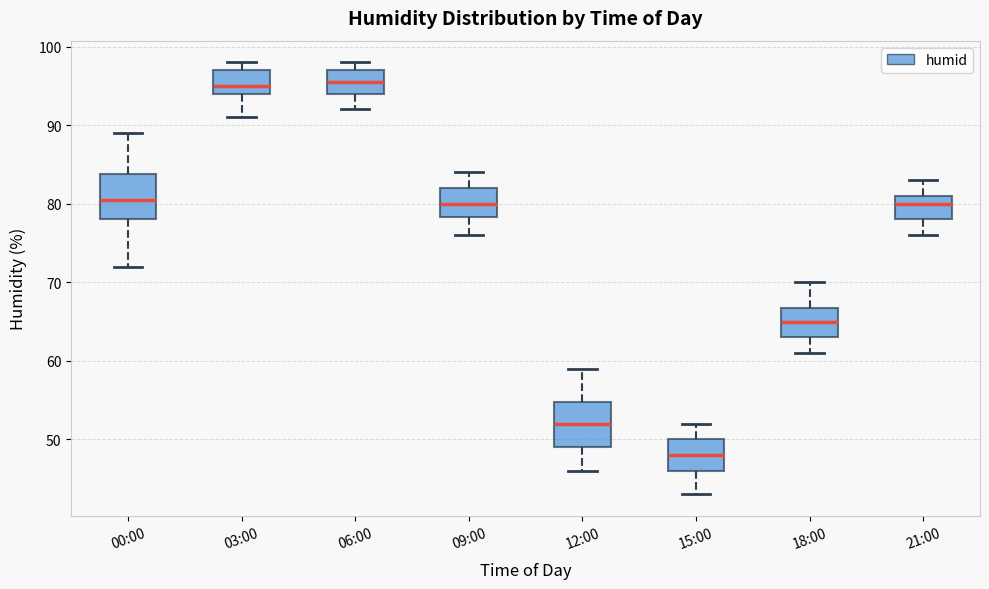

Reading left to right, transcribe this box plot: for each box, give where its median line is, the range the box spans, and where its two whiskers end, as read against the y-axis. The values are not printed on the chart, so give them approximately, as read against the axis.

00:00: median 81, box 78 to 84, whiskers 72 to 89
03:00: median 95, box 94 to 97, whiskers 91 to 98
06:00: median 96, box 94 to 97, whiskers 92 to 98
09:00: median 80, box 78 to 82, whiskers 76 to 84
12:00: median 52, box 49 to 55, whiskers 46 to 59
15:00: median 48, box 46 to 50, whiskers 43 to 52
18:00: median 65, box 63 to 67, whiskers 61 to 70
21:00: median 80, box 78 to 81, whiskers 76 to 83